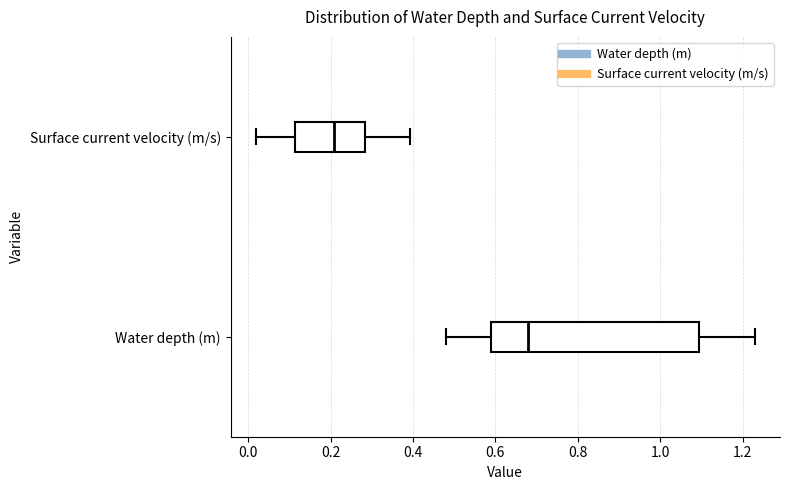

Reading bottom to top, read every box against the x-axis: the position of its median line, the range the box covers, and the ends of its whiskers. The values are not printed on the chart, so give them approximately, as read against the axis.

Water depth (m): median 0.68, box 0.60 to 1.10, whiskers 0.48 to 1.24
Surface current velocity (m/s): median 0.20, box 0.12 to 0.28, whiskers 0.02 to 0.40